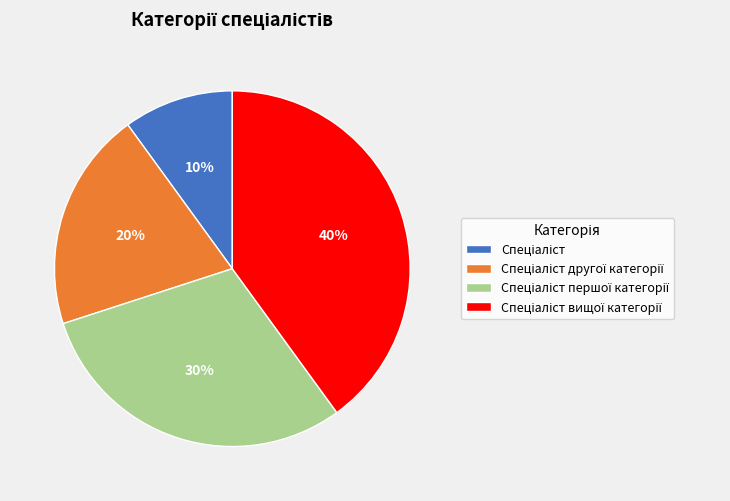

To the nearest percent, what is the average slice percentage?

25%